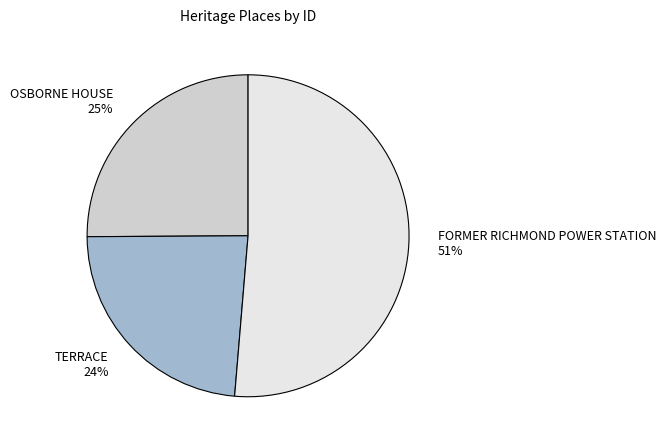

The TERRACE slice represents 24% of the pie. True or false?

True